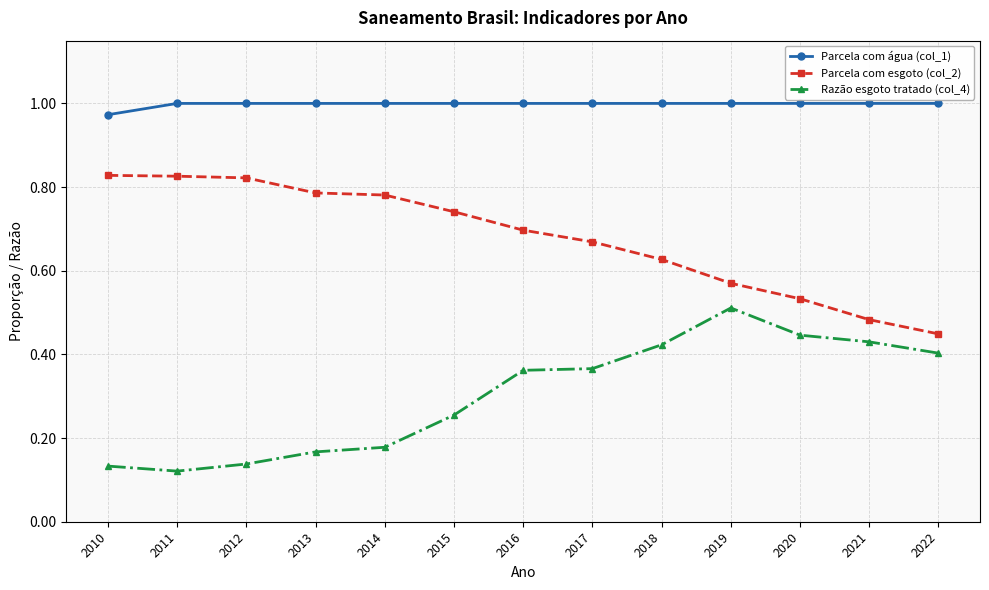

At which label is Parcela com água (col_1) closest to 0?

2010